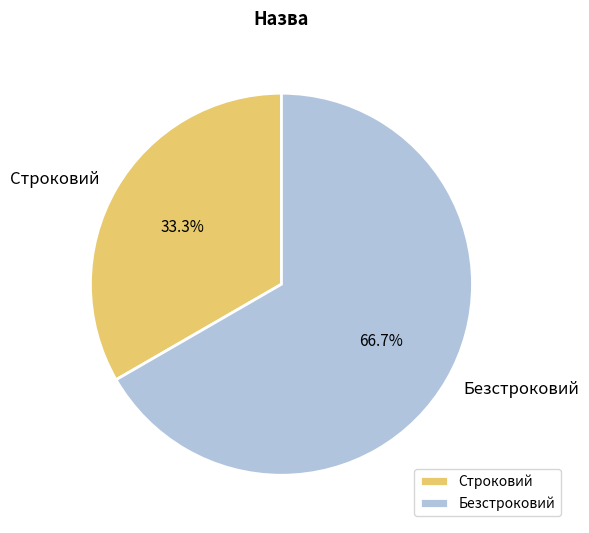

To the nearest percent, what is the combined percentage of Строковий and Безстроковий?

100%